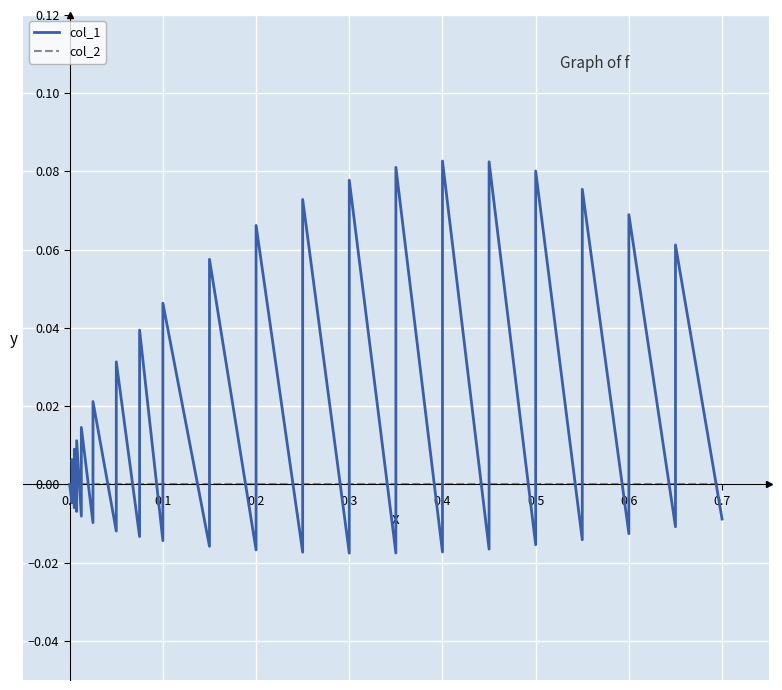

Rank the series at 0.7 from lowest to highest value.

col_1, col_2